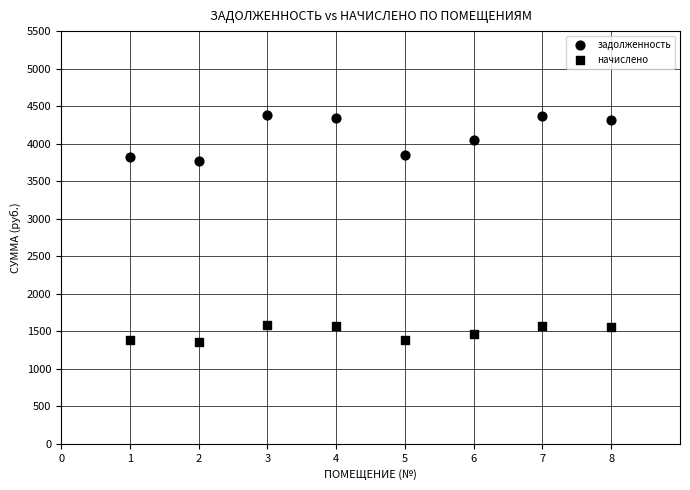

How many data points are displayed?

16